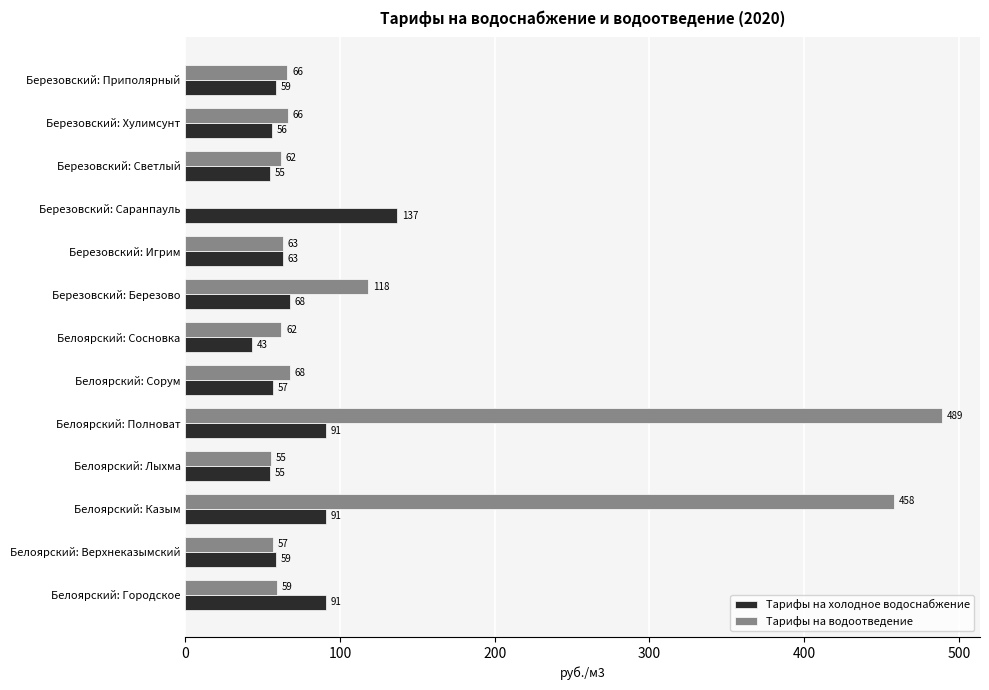

What is the maximum value for Тарифы на водоотведение?

489.2